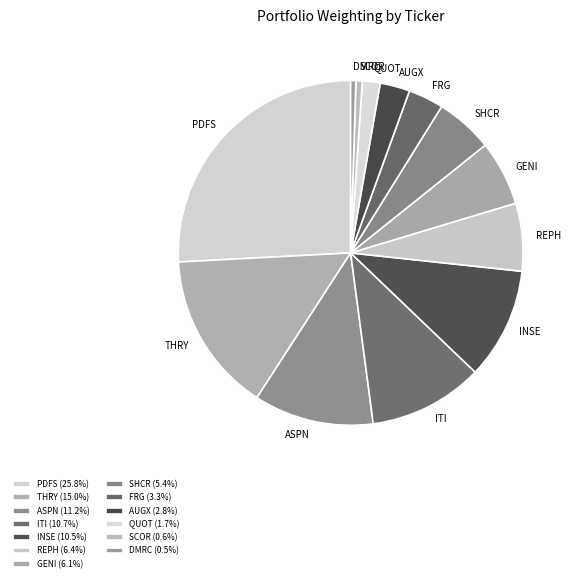

Is the sum of GENI and DMRC greater than half?

No